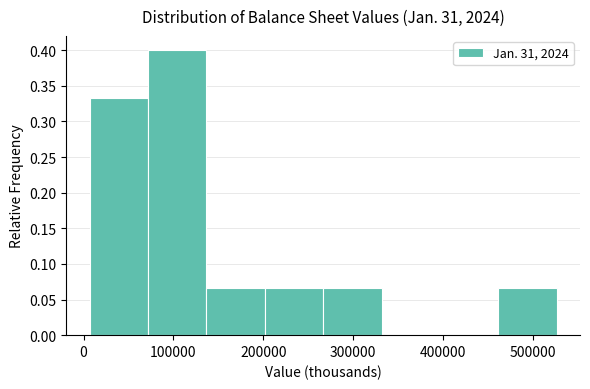

Reading left to right, transcribe this chart: for each bar, give the range it covers on the x-axis and its height. Neither the bar edges nor the heights are printed on the chart, so give them approximately, as read against the axes.

10000 to 70000: 0.335
70000 to 140000: 0.400
140000 to 200000: 0.065
200000 to 270000: 0.065
270000 to 330000: 0.065
330000 to 400000: 0
400000 to 460000: 0
460000 to 530000: 0.065